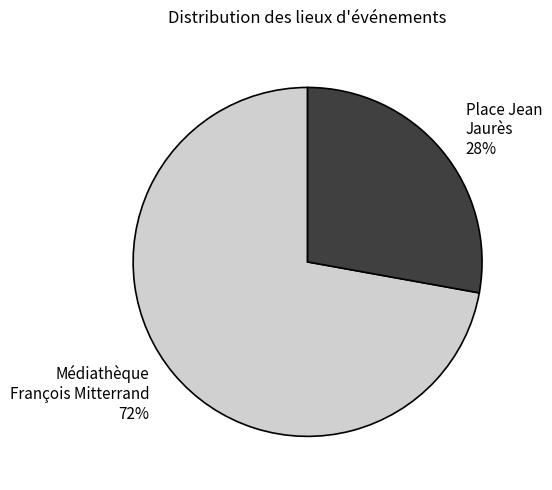

Is there any slice that represents more than half of the pie?

Yes